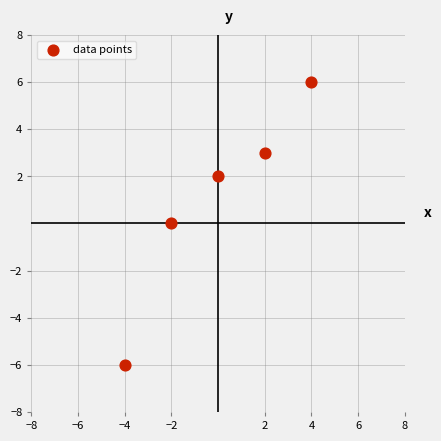

What is the range of X values (max minus min)?

8